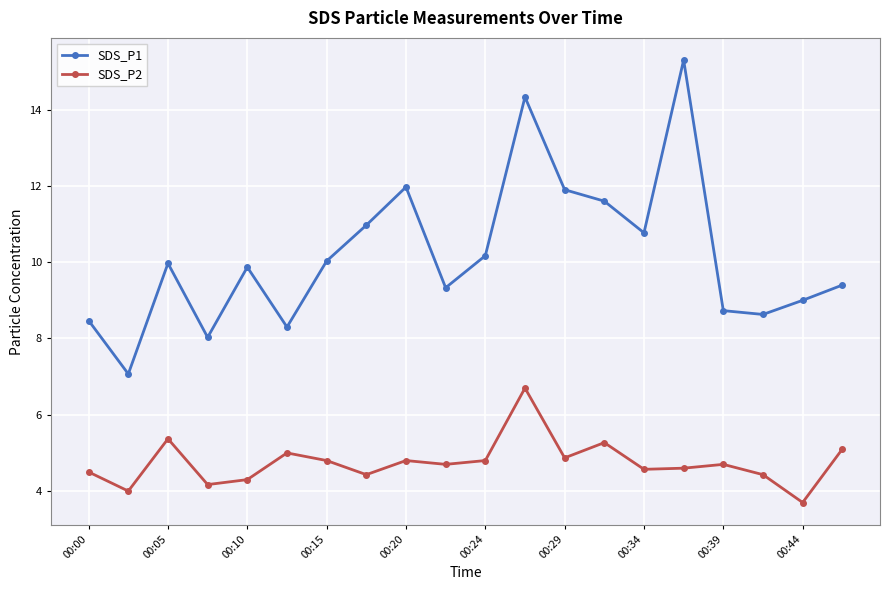

What is the greatest value displayed?

15.3